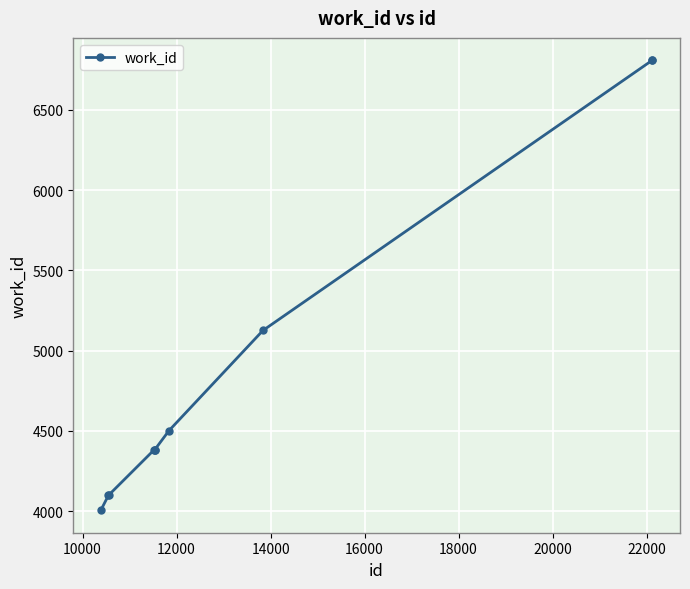

What is the minimum value shown in the chart?

4005